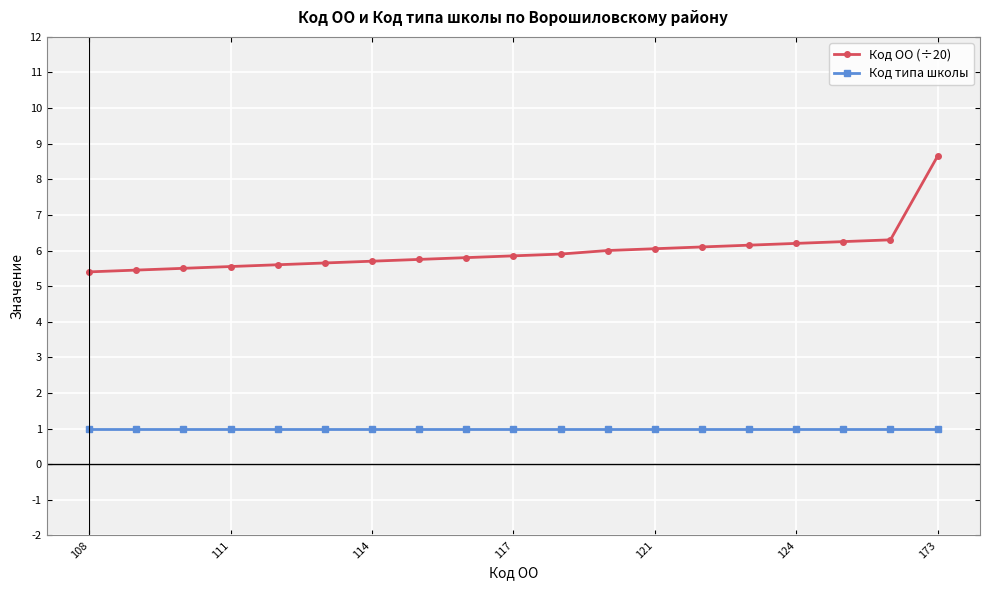

How many lines are shown in the chart?

2